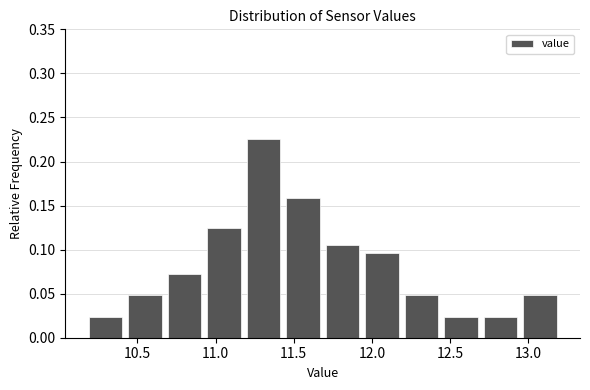

Reading left to right, transcribe this chart: for each bar, give the range it covers on the x-axis and its height. Neither the bar edges nor the heights are printed on the chart, so give them approximately, as read against the axes.

10.15 to 10.40: 0.025
10.40 to 10.70: 0.050
10.70 to 10.95: 0.070
10.95 to 11.20: 0.125
11.20 to 11.45: 0.225
11.45 to 11.70: 0.160
11.70 to 11.95: 0.105
11.95 to 12.20: 0.095
12.20 to 12.45: 0.050
12.45 to 12.70: 0.025
12.70 to 12.95: 0.025
12.95 to 13.20: 0.050